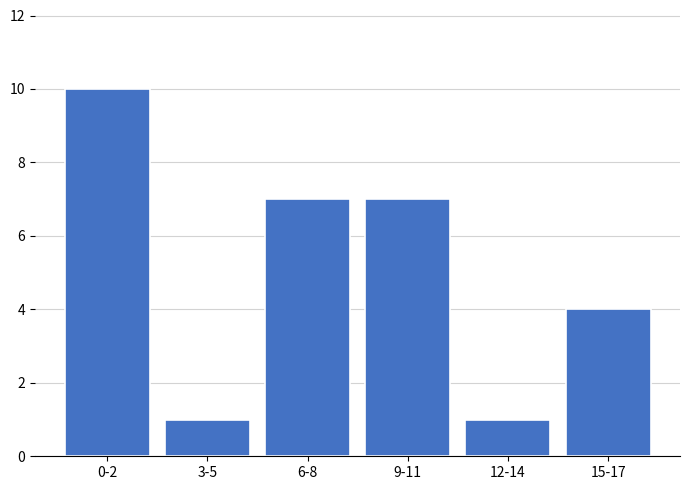

Reading right to left, transcribe all the data shown in this chart.

4	1	7	7	1	10